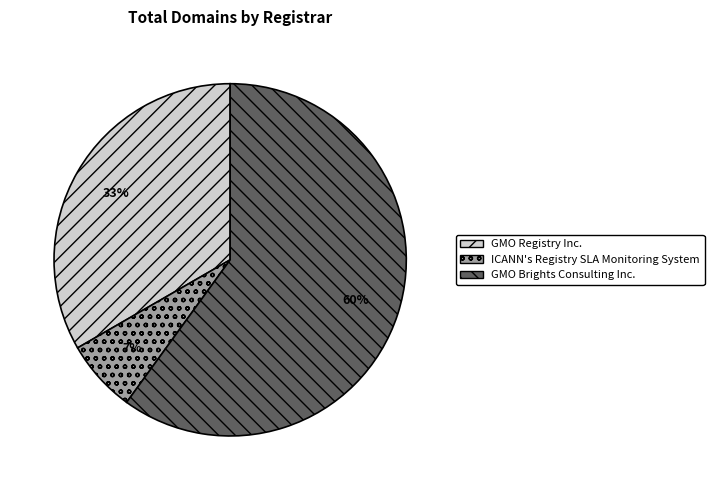

Does GMO Brights Consulting Inc. account for over 50% of the chart?

Yes